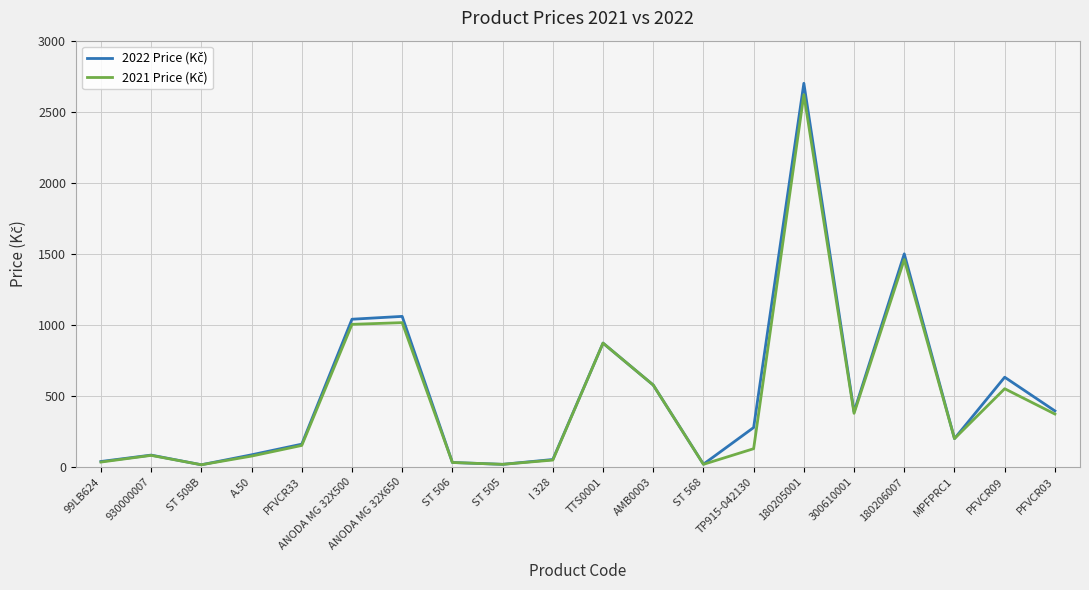

What is the greatest value displayed?

2700